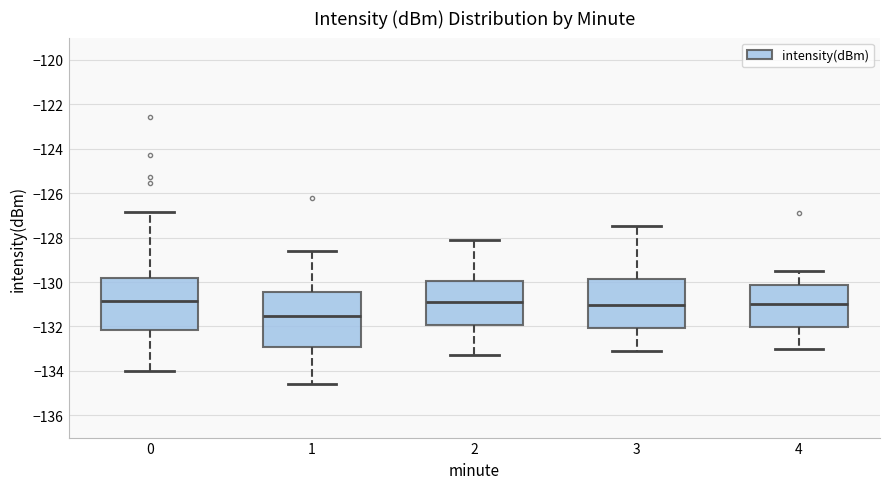

Where does the lower whisker of the box at x = 3 end on the y-axis? The values are not printed on the chart, so give them approximately, as read against the axis.

-133.0